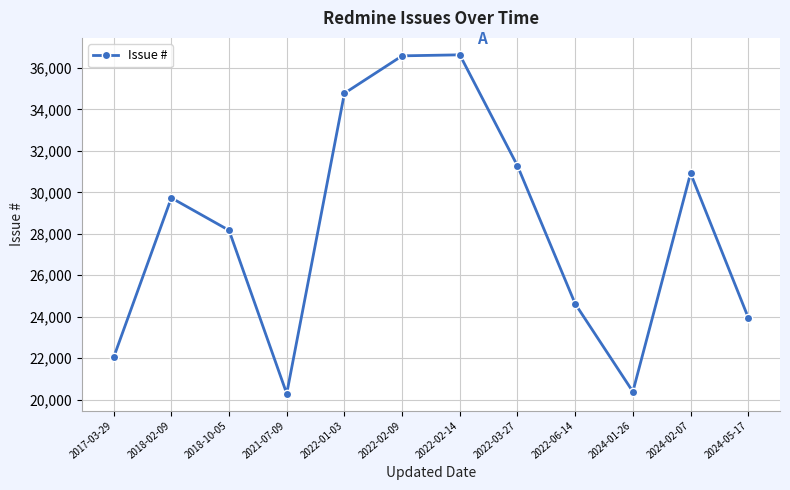

What is the value of the 1st point from the left?

22034